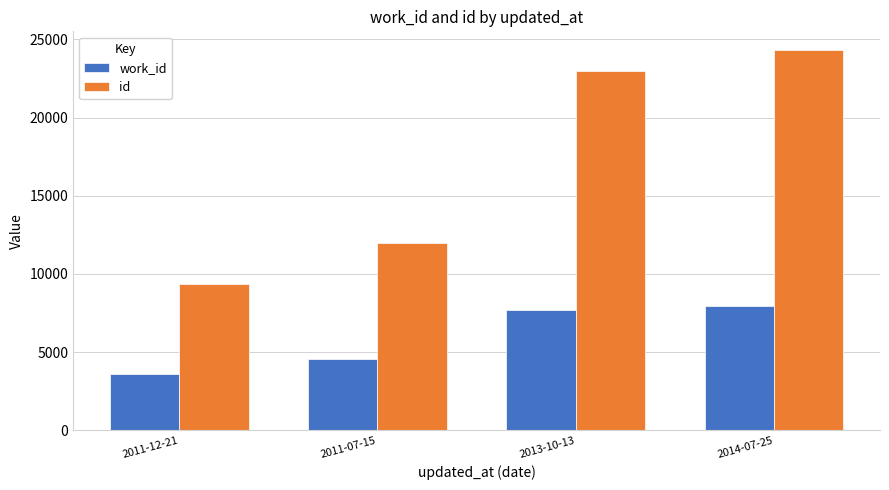

At 2013-10-13, list the series in order from smallest to largest.

work_id, id